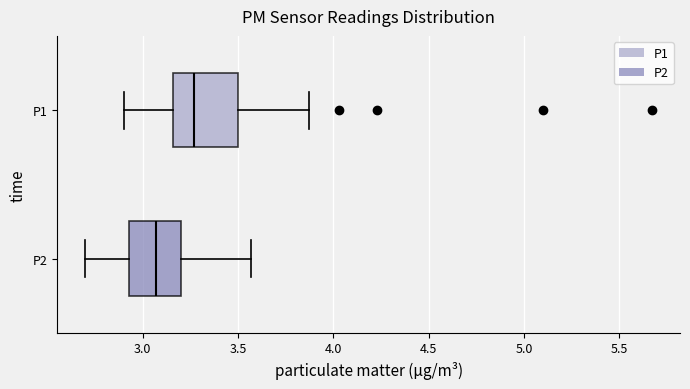

Which box has the furthest to the left median line?

P2